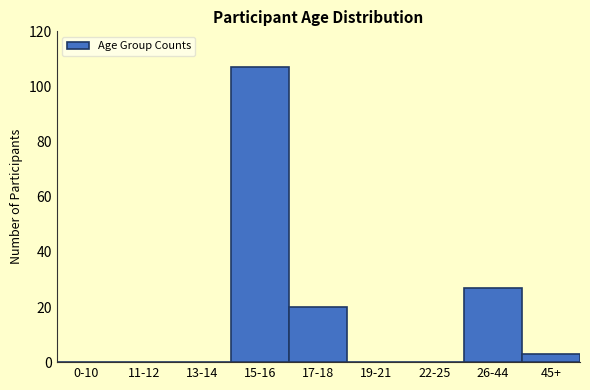

Reading right to left, extract all data points from this chart.

45+=3	26-44=27	22-25=0	19-21=0	17-18=20	15-16=107	13-14=0	11-12=0	0-10=0